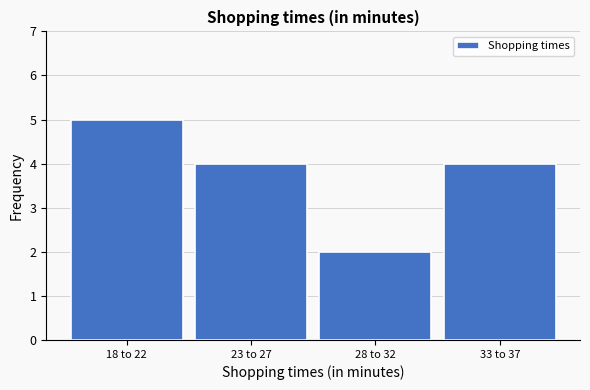

Reading left to right, transcribe all the data shown in this chart.

5	4	2	4